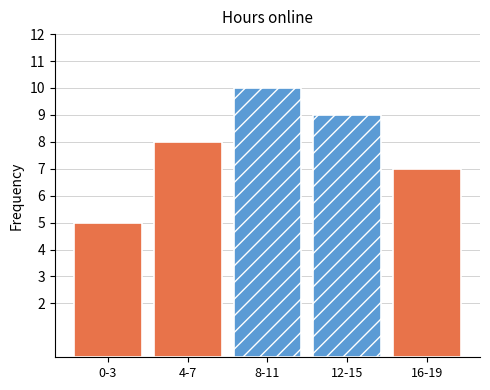

Reading left to right, list all the values displayed in this chart.

0-3=5	4-7=8	8-11=10	12-15=9	16-19=7